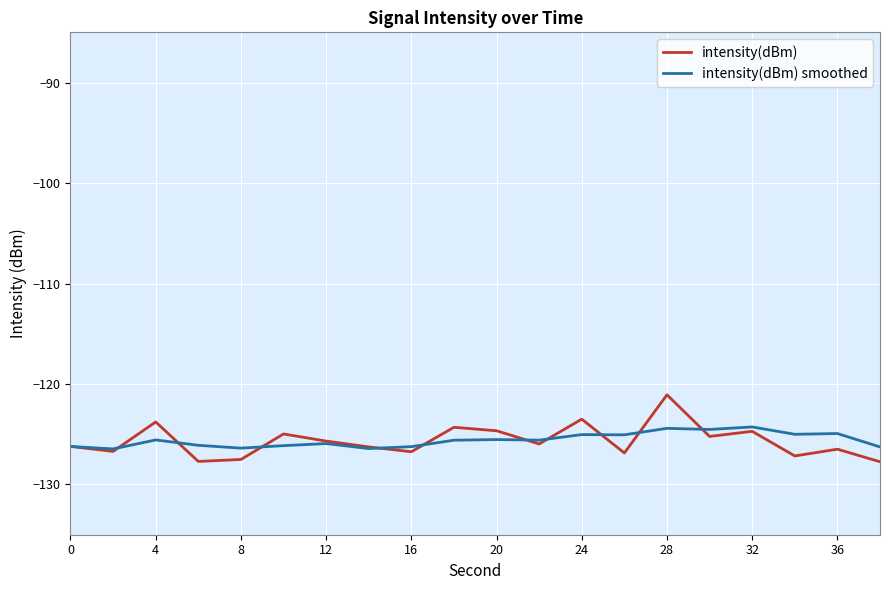

Does the chart display data point markers on the line(s)?

No